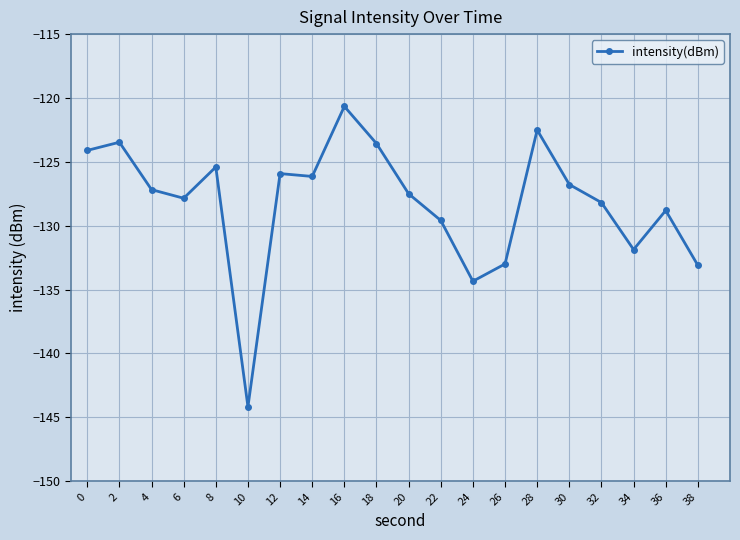

The chart shows a value of -125.9 at 12. True or false?

True